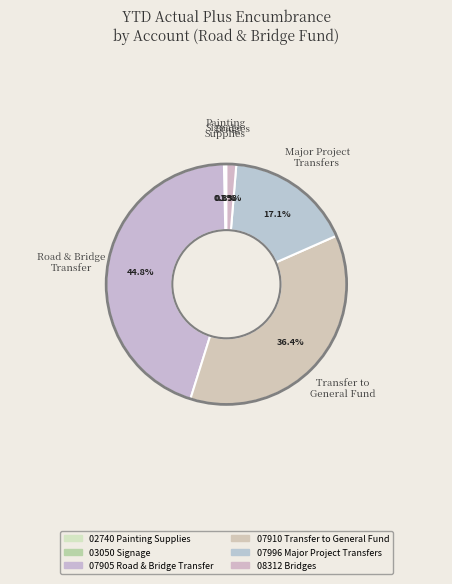

True or false: 02740 Painting Supplies accounts for 0% of the total.

True